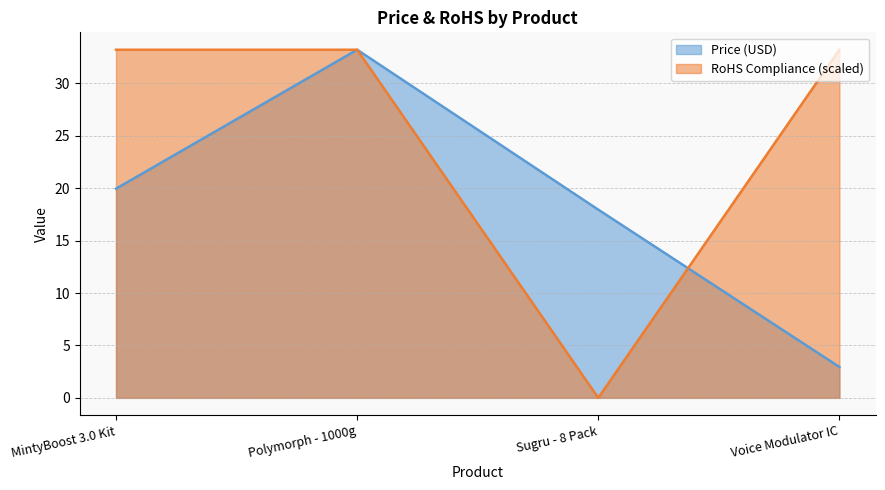

Reading right to left, transcribe all the data shown in this chart.

Price (USD): 3.0	17.9	33.2	19.9
RoHS Compliance: 33.2	0.0	33.2	33.2